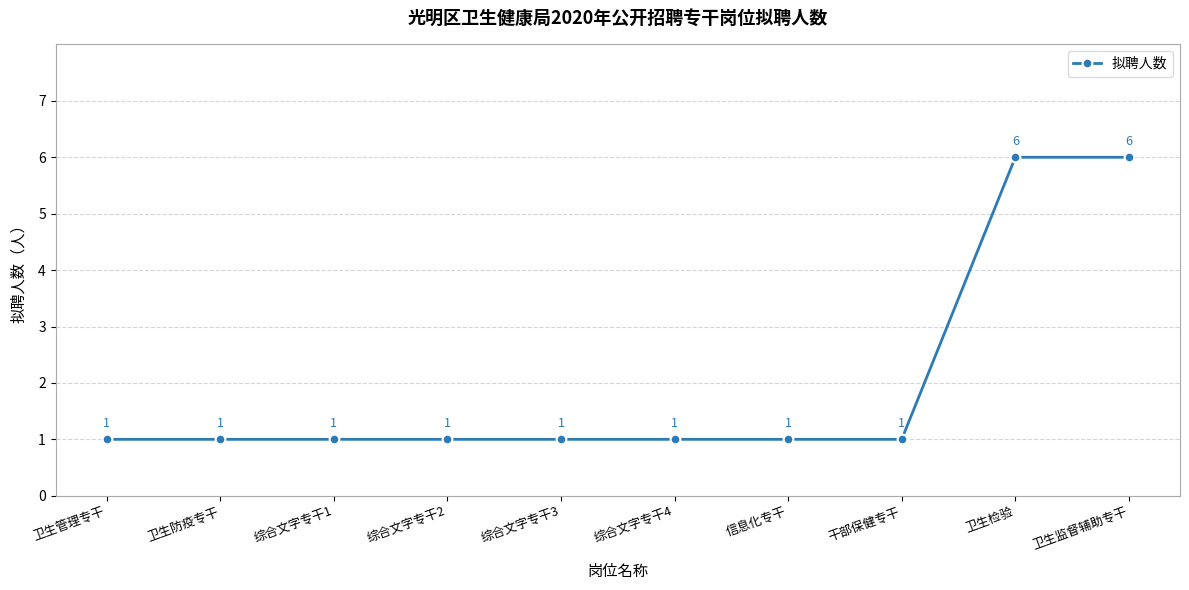

What is the greatest value displayed?

6